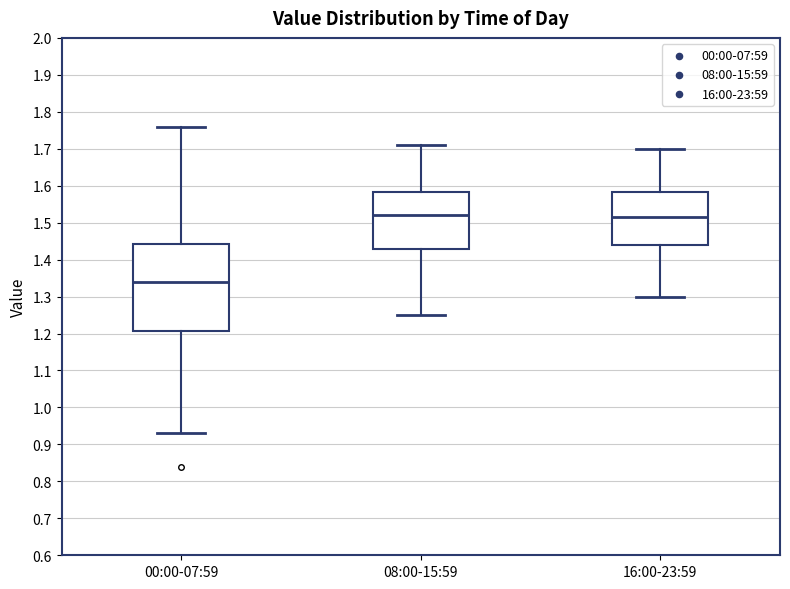

Which box has the lowest median line?

00:00-07:59